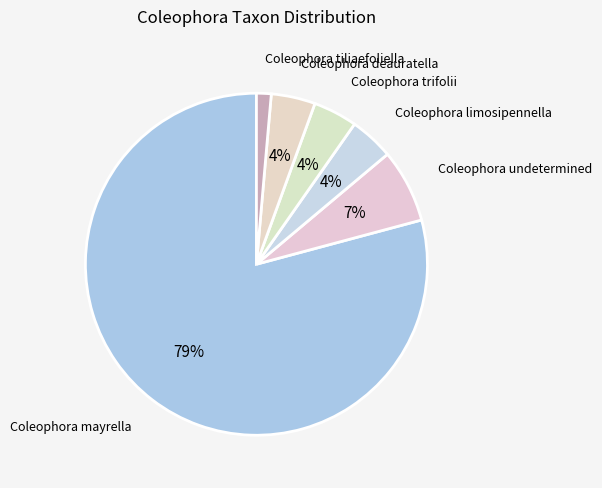

Is it true that Coleophora undetermined is 1% of the pie?

False